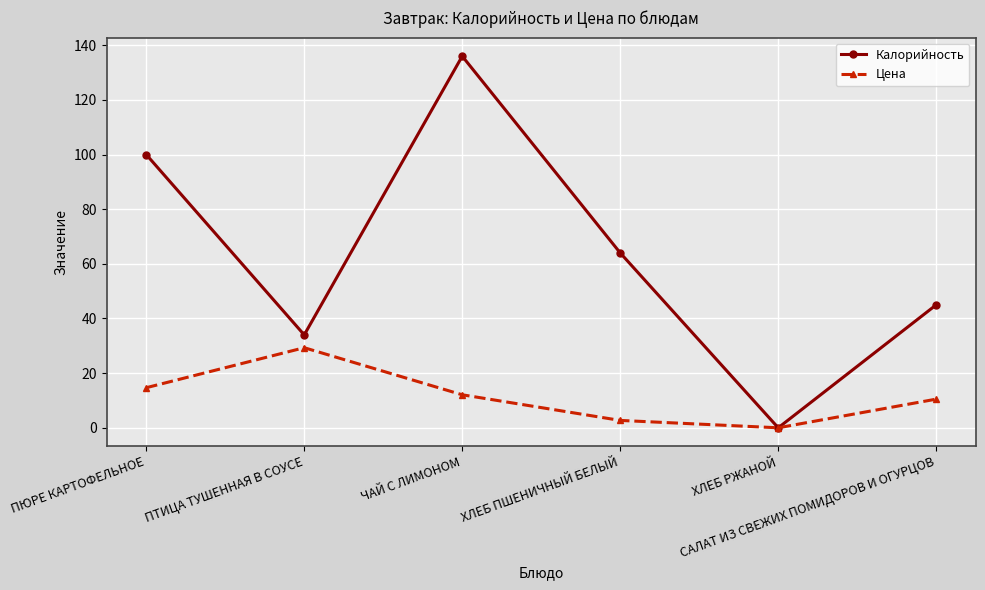

How many values in Калорийность are above zero?

5